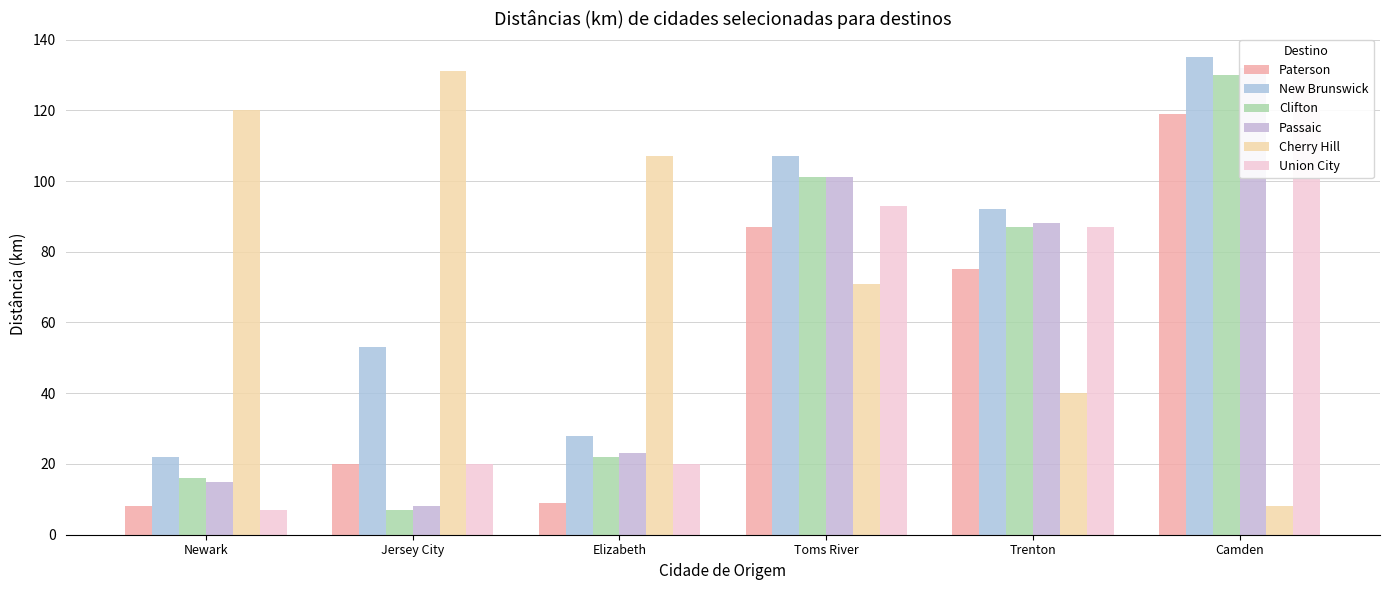

Does the chart contain stacked bars?

No